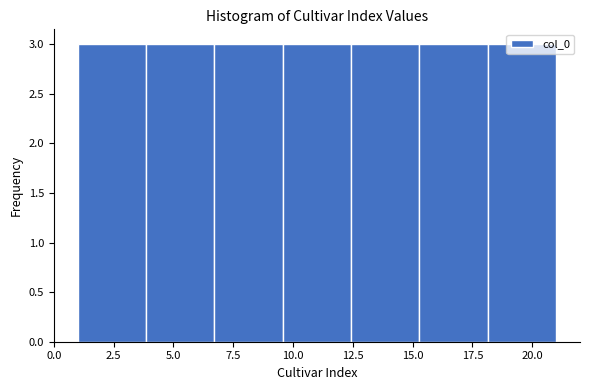

Reading left to right, list every bar in this chart as the range it spans on the x-axis followed by its height. Neither the bar edges nor the heights are printed on the chart, so give them approximately, as read against the axes.

1.0 to 4.0: 3
4.0 to 6.5: 3
6.5 to 9.5: 3
9.5 to 12.5: 3
12.5 to 15.5: 3
15.5 to 18.0: 3
18.0 to 21.0: 3